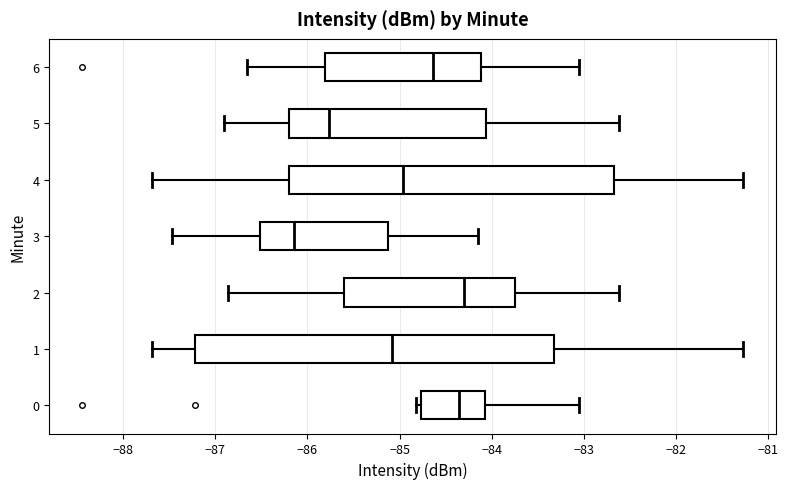

Reading bottom to top, transcribe this box plot: for each box, give where its median line is, the range the box spans, and where its two whiskers end, as read against the x-axis. The values are not printed on the chart, so give them approximately, as read against the axis.

0: median -84.4, box -84.8 to -84.1, whiskers -84.8 (just left of the box's left edge) to -83.0
1: median -85.1, box -87.2 to -83.3, whiskers -87.7 to -81.3
2: median -84.3, box -85.6 to -83.7, whiskers -86.9 to -82.6
3: median -86.1, box -86.5 to -85.1, whiskers -87.5 to -84.1
4: median -85.0, box -86.2 to -82.7, whiskers -87.7 to -81.3
5: median -85.8, box -86.2 to -84.1, whiskers -86.9 to -82.6
6: median -84.6, box -85.8 to -84.1, whiskers -86.6 to -83.0